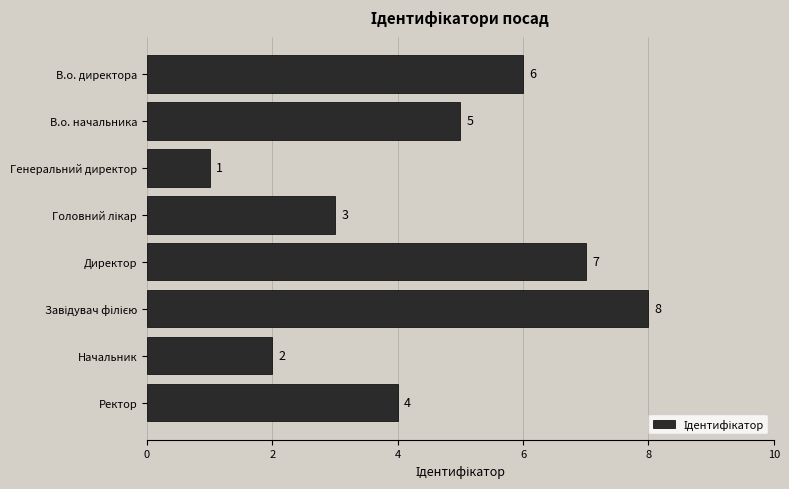

What is the label of the 1st bar from the bottom?

Ректор